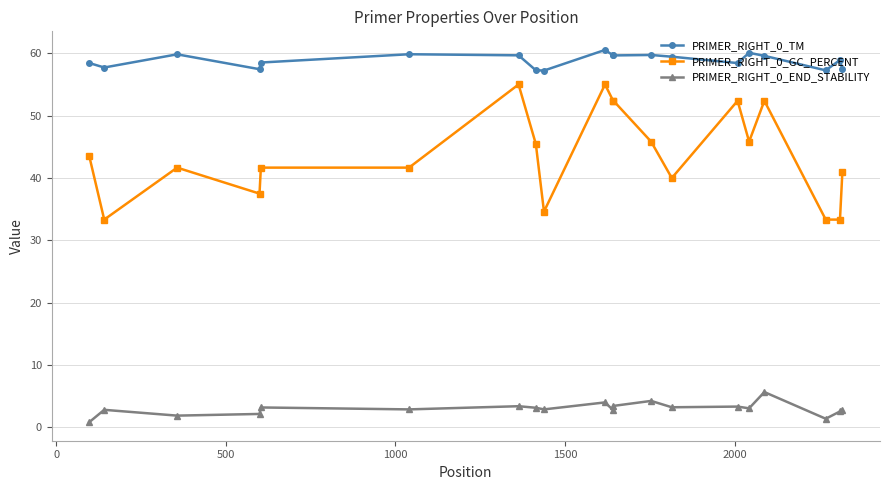

What is the value of the PRIMER_RIGHT_0_TM point at the 20th from the left?

57.4